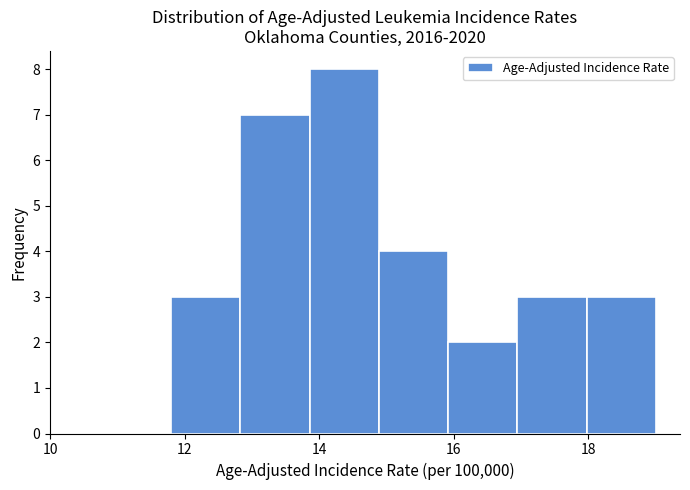

What is the height of the bar covering 11.8 to 12.8 on the x-axis? Neither the bar edges nor the heights are printed on the chart, so give them approximately, as read against the axes.

3